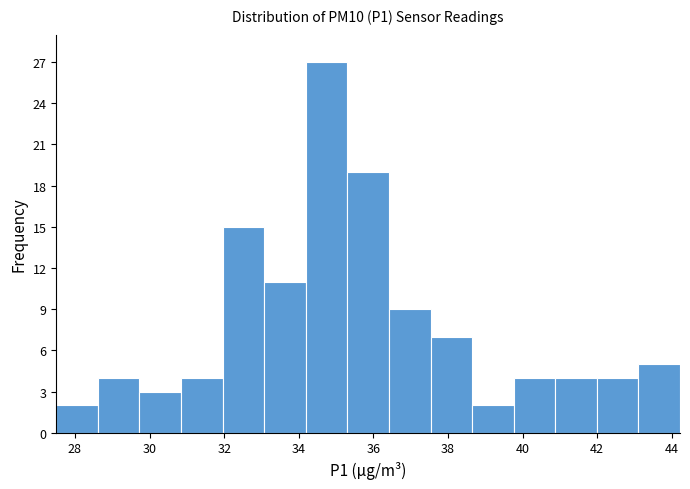

Reading left to right, transcribe this chart: for each bar, give the range it covers on the x-axis and its height. Neither the bar edges nor the heights are printed on the chart, so give them approximately, as read against the axes.

27.6 to 28.6: 2
28.6 to 29.8: 4
29.8 to 30.8: 3
30.8 to 32.0: 4
32.0 to 33.0: 15
33.0 to 34.2: 11
34.2 to 35.4: 27
35.4 to 36.4: 19
36.4 to 37.6: 9
37.6 to 38.6: 7
38.6 to 39.8: 2
39.8 to 40.8: 4
40.8 to 42.0: 4
42.0 to 43.2: 4
43.2 to 44.2: 5